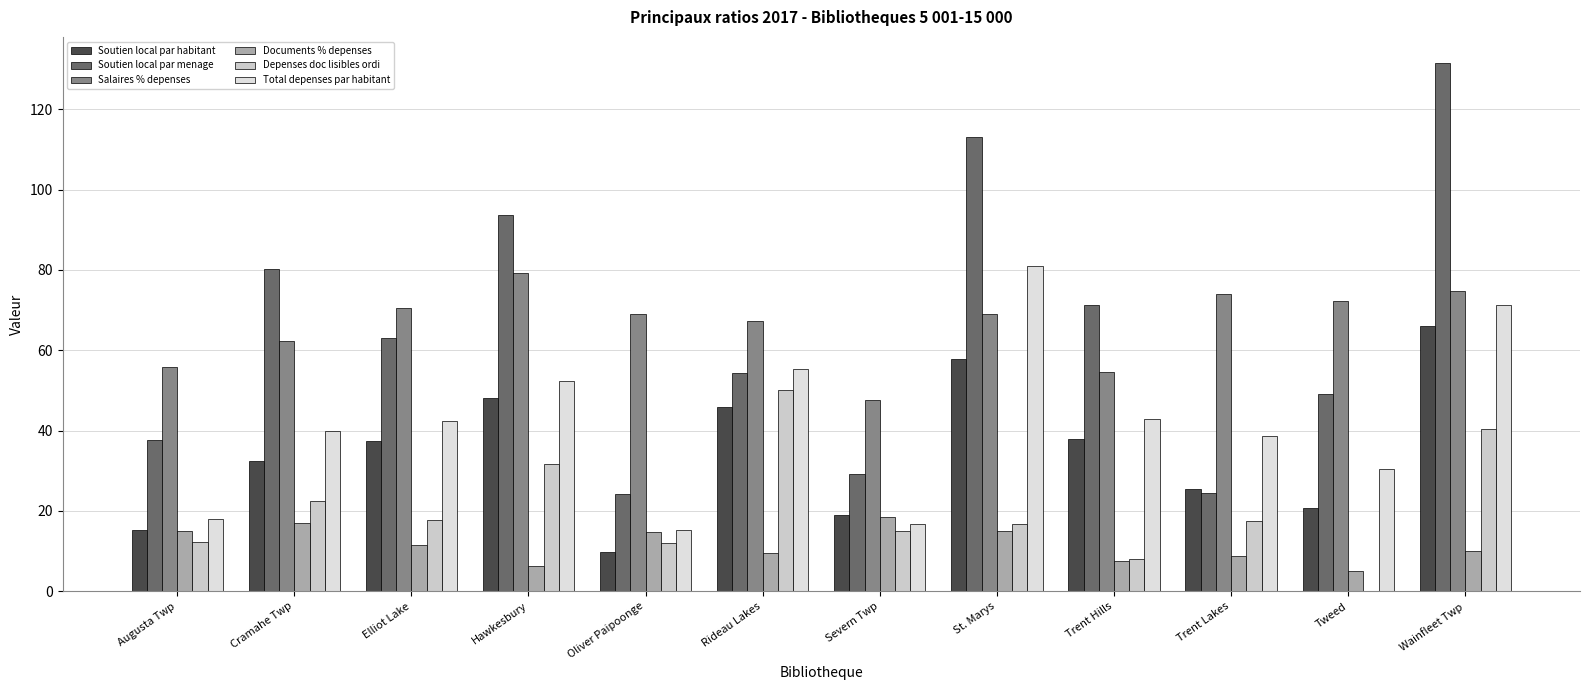

What is the difference between the Salaires % depenses values at Trent Hills and Trent Lakes?

19.3